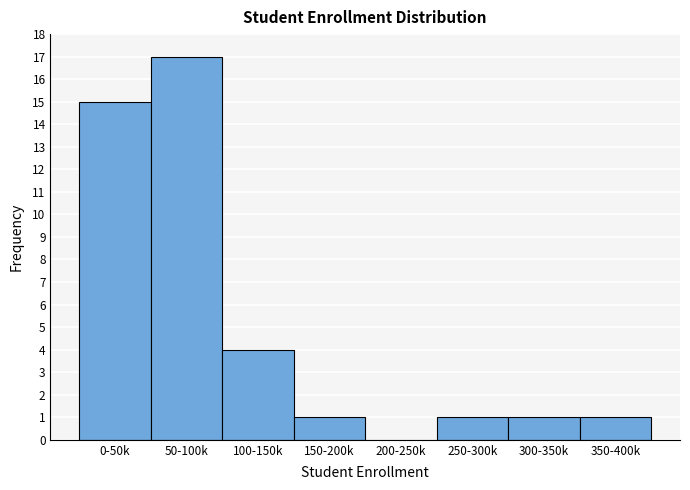

Reading left to right, list all the values displayed in this chart.

0-50k=15	50-100k=17	100-150k=4	150-200k=1	200-250k=0	250-300k=1	300-350k=1	350-400k=1